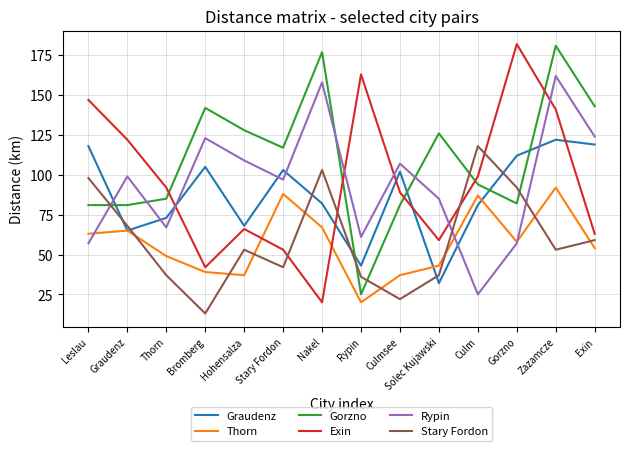

Count the number of data series in this chart.

6